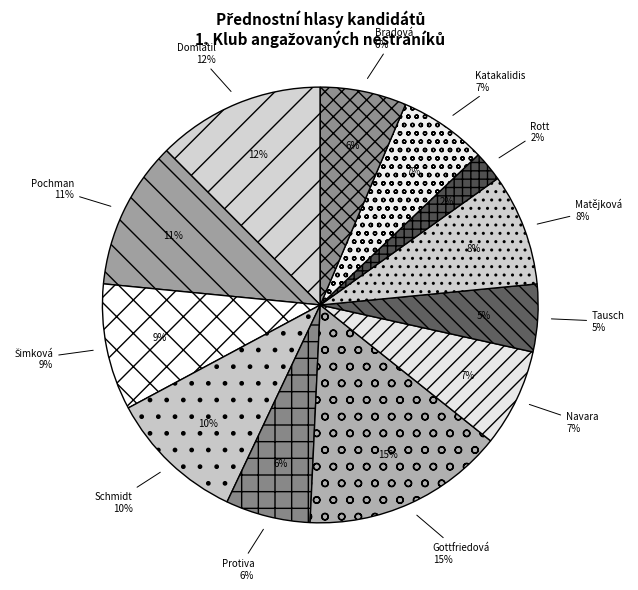

Does Milan Tausch account for over 50% of the chart?

No